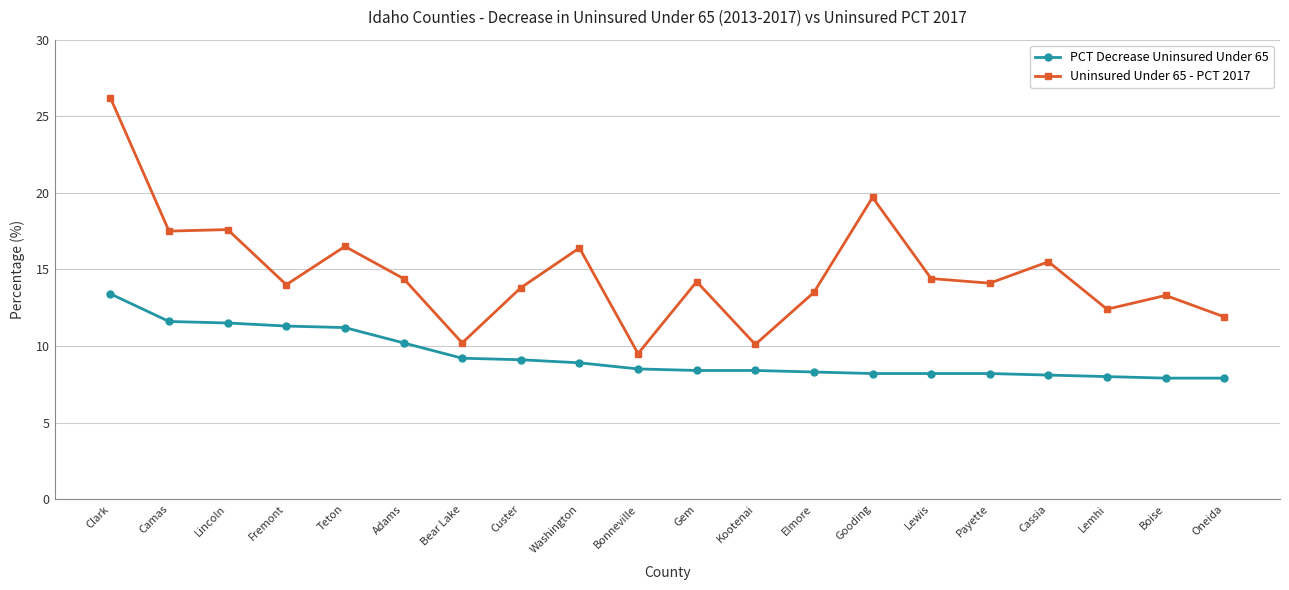

What is the average value of the Uninsured Under 65 - PCT 2017 series?

14.8